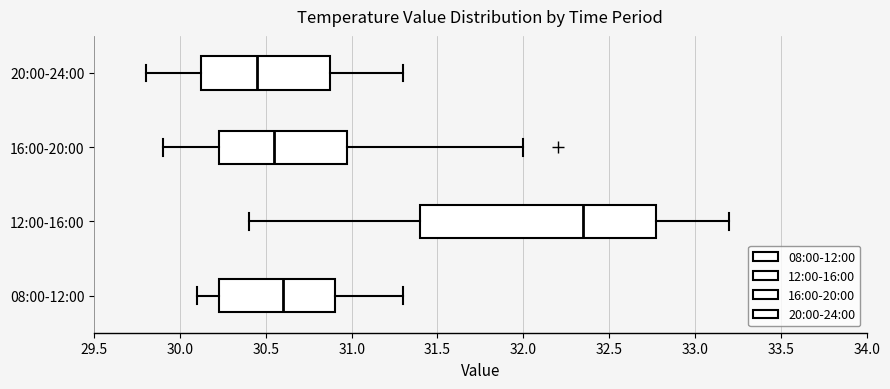

Where is the left edge of the box for 16:00-20:00 on the x-axis? The values are not printed on the chart, so give them approximately, as read against the axis.

30.25